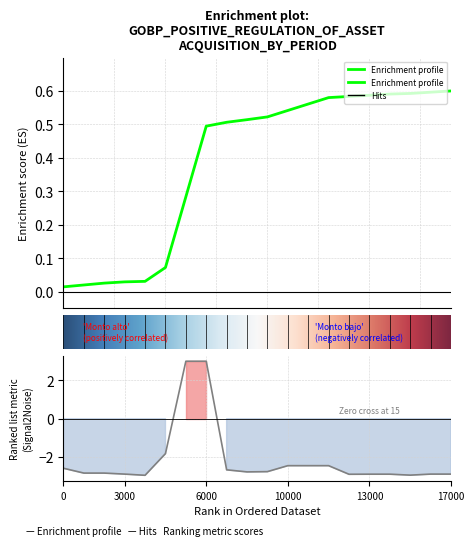

How many positive values are there?

2